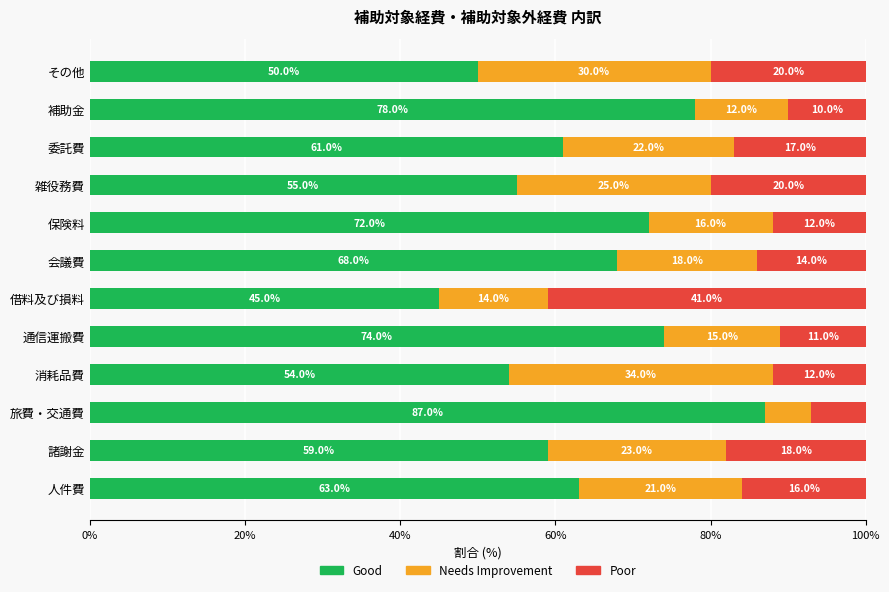

What are all the series names shown in the legend?

Good, Needs Improvement, Poor